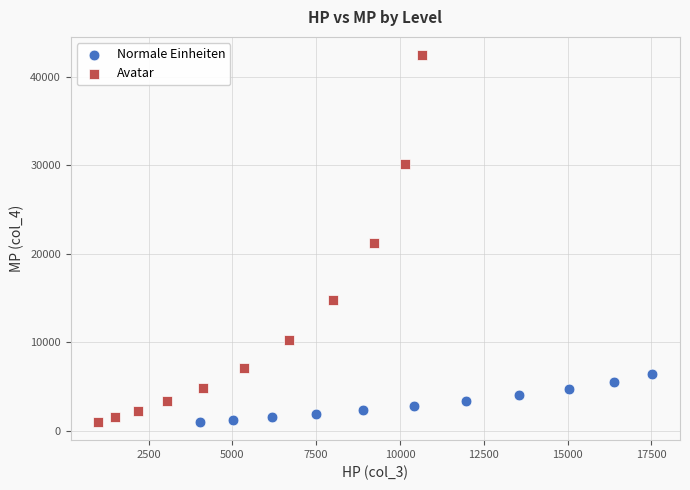

What are all the series names shown in the legend?

Normale Einheiten, Avatar